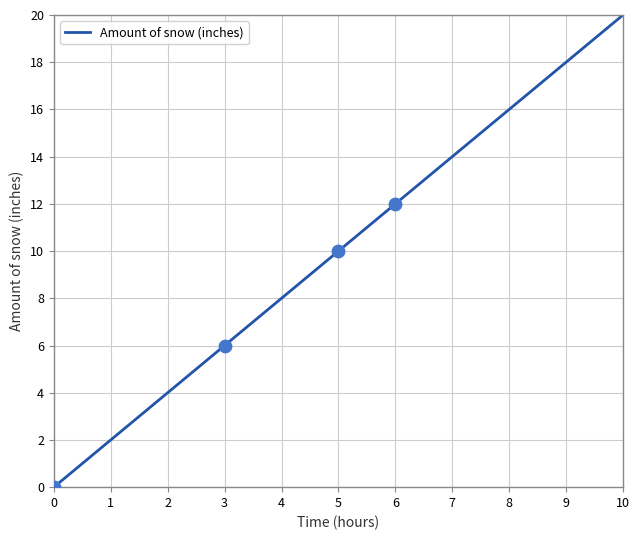

Which has a higher value, 3 or 5?

5